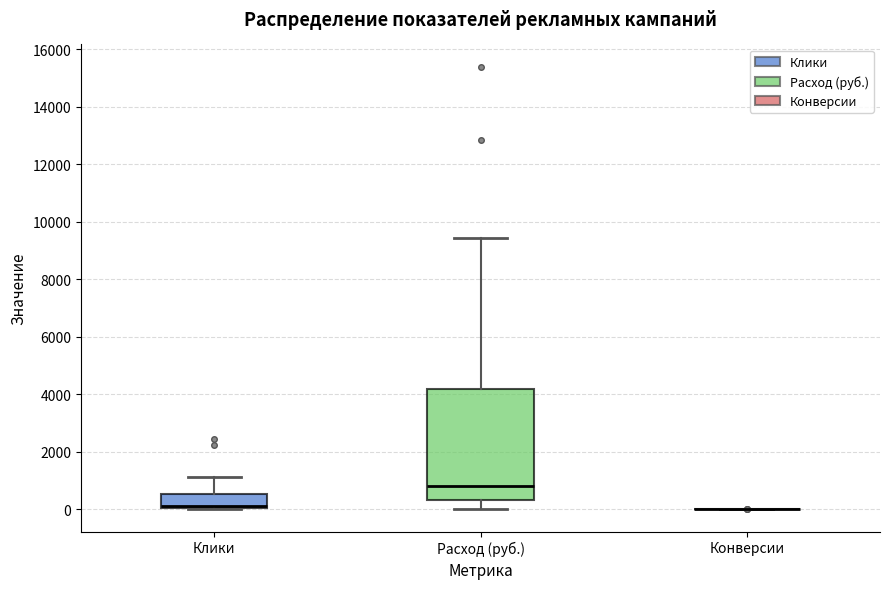

Which box is the tallest, from its lower edge to its upper edge?

Расход (руб.)